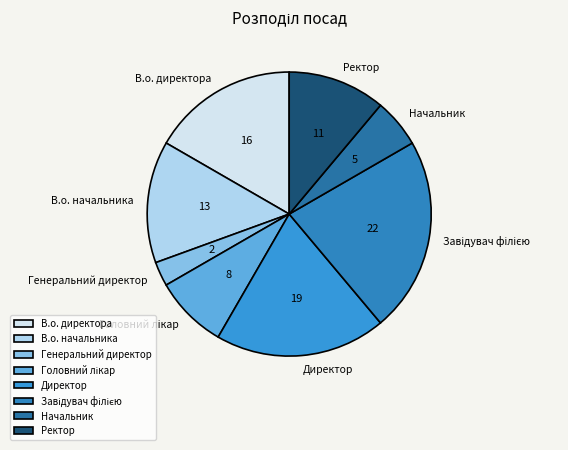

The В.о. директора slice represents 17% of the pie. True or false?

True